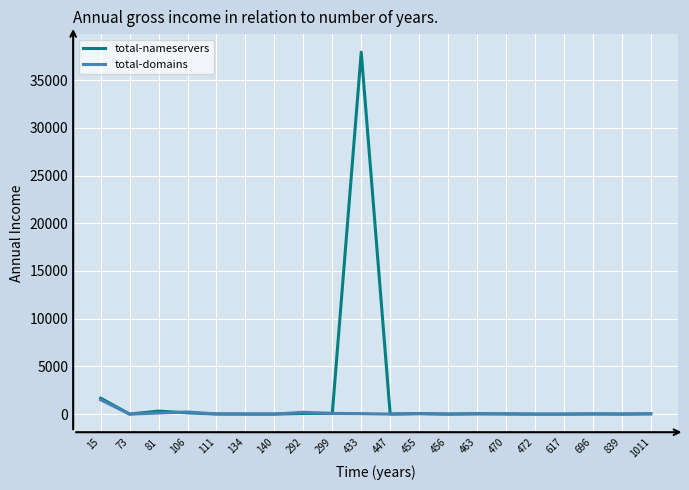

Which series has the largest range (max minus min)?

total-nameservers